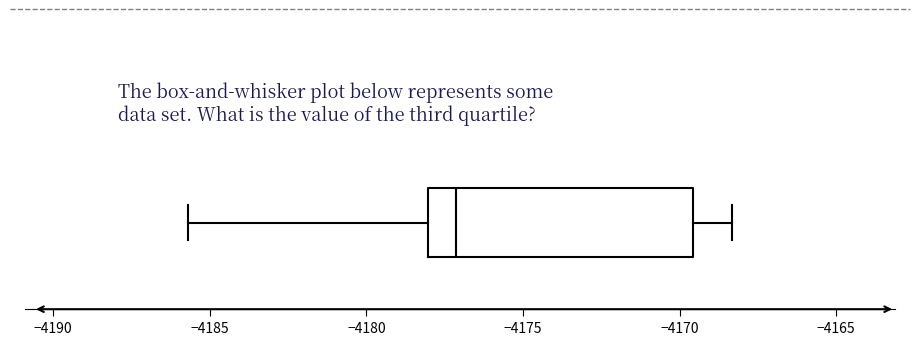

Where does the median line of the box sit on the x-axis? The values are not printed on the chart, so give them approximately, as read against the axis.

-4177.0